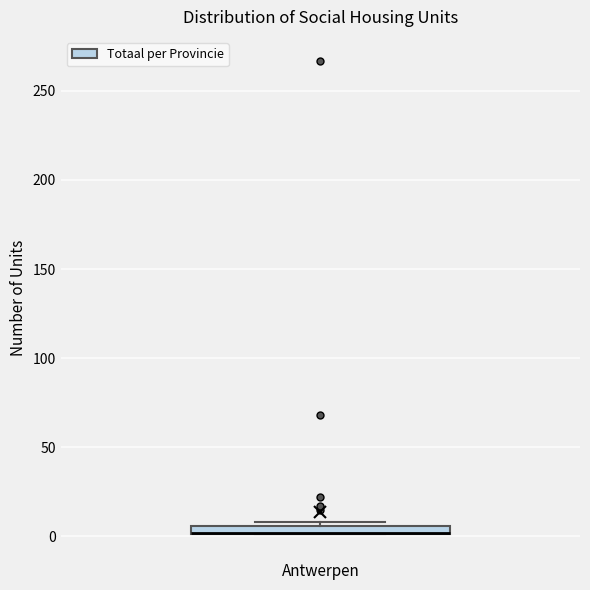

Where is the lower edge of the box for Antwerpen on the y-axis? The values are not printed on the chart, so give them approximately, as read against the axis.

0